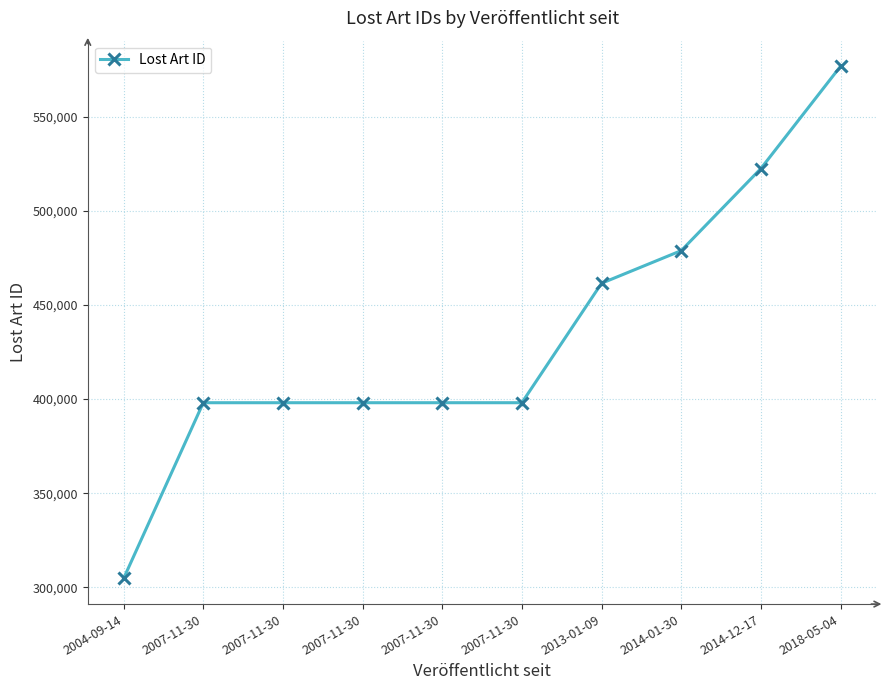

How many lines are shown in the chart?

1